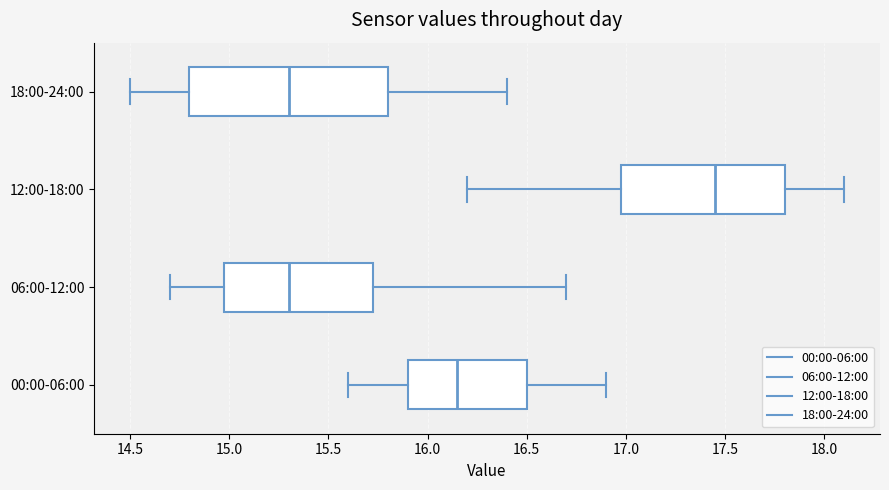

Where does the left whisker of the box for 00:00-06:00 end on the x-axis? The values are not printed on the chart, so give them approximately, as read against the axis.

15.60